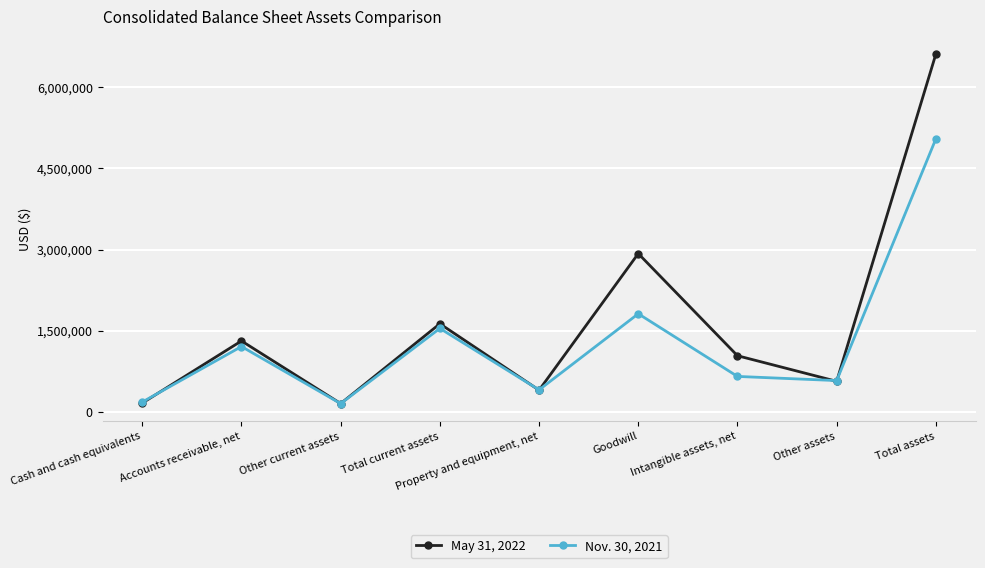

At how many categories does at least one series exceed 1424615?

3